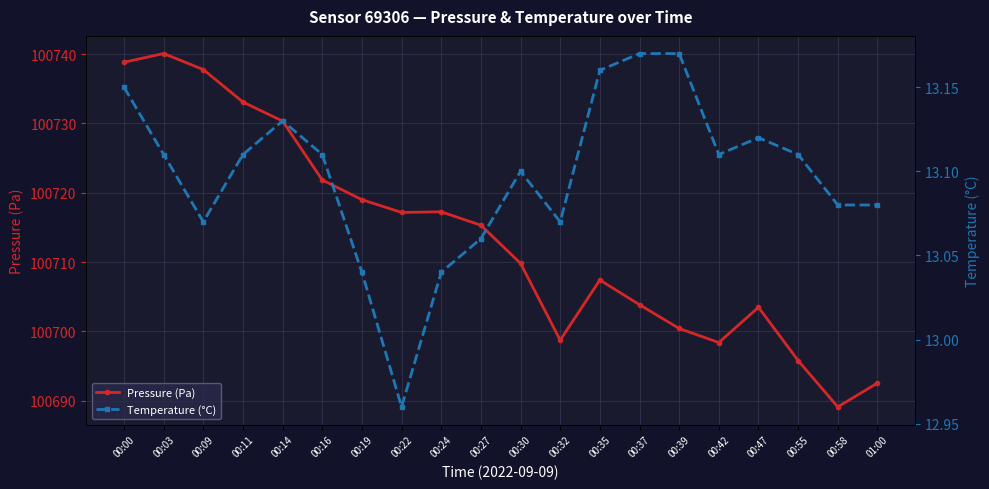

What position from the left is 00:14?

5